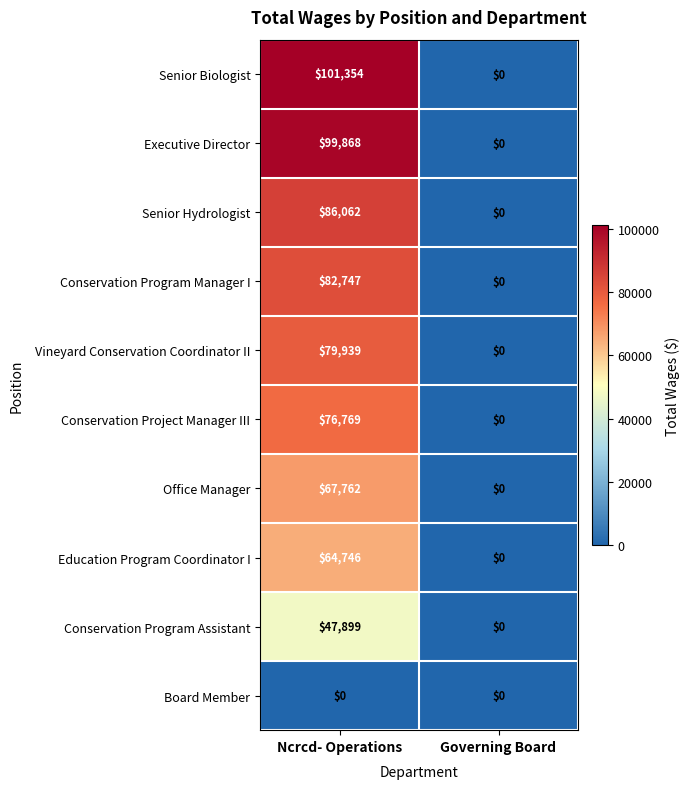

Which series has the largest total across all categories?

Senior Biologist